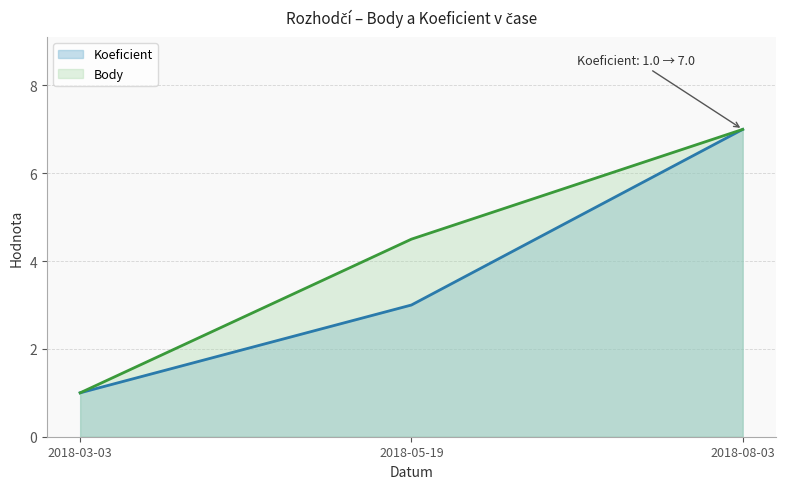

What is the minimum value for Body?

1.0